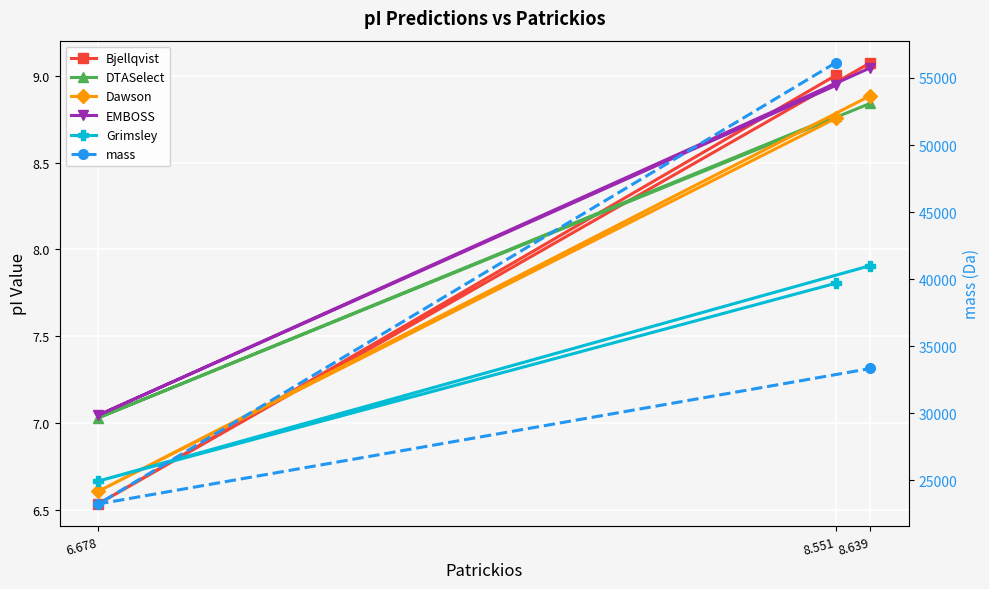

Between 6.678 and 8.639, which series saw the biggest shift?

mass